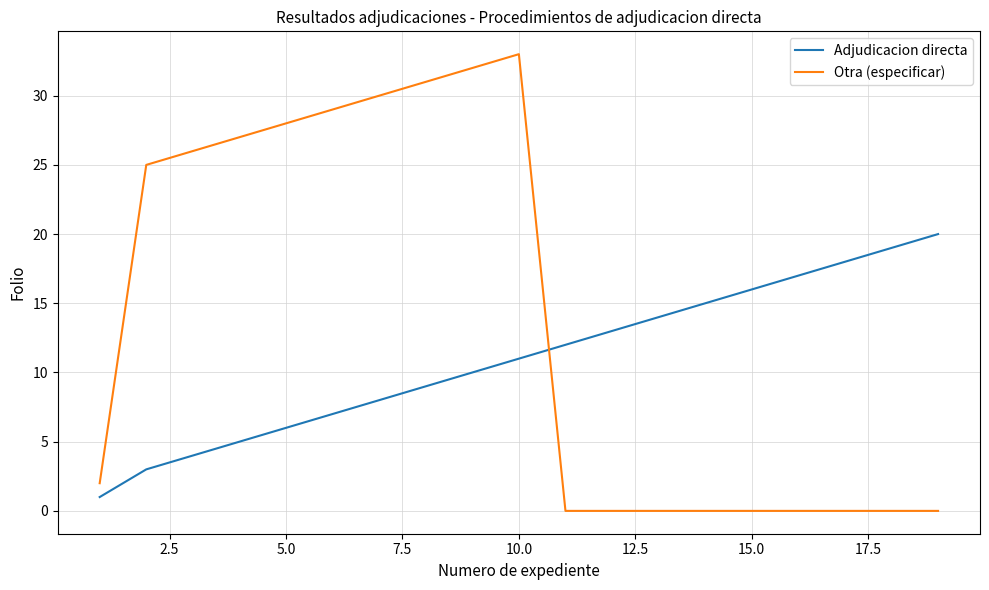

Count the number of categories in the chart.

19